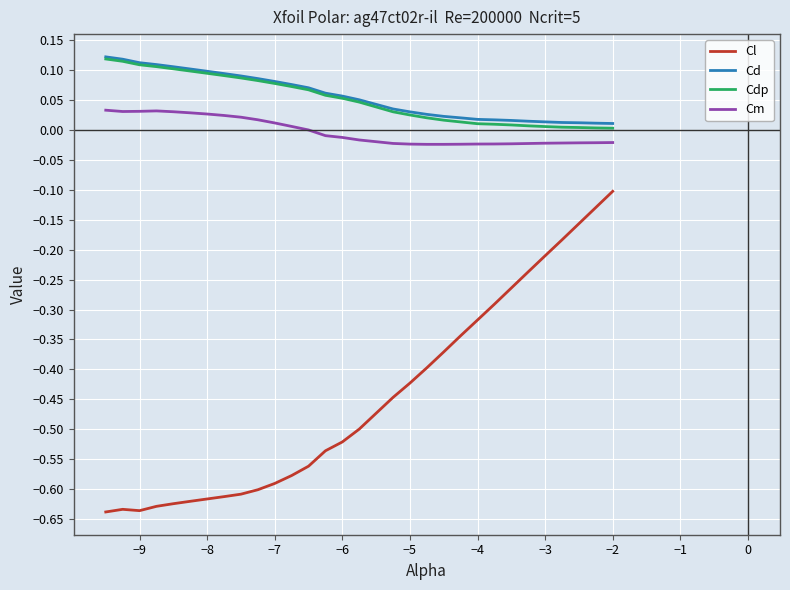

How many categories are shown in the chart?

30